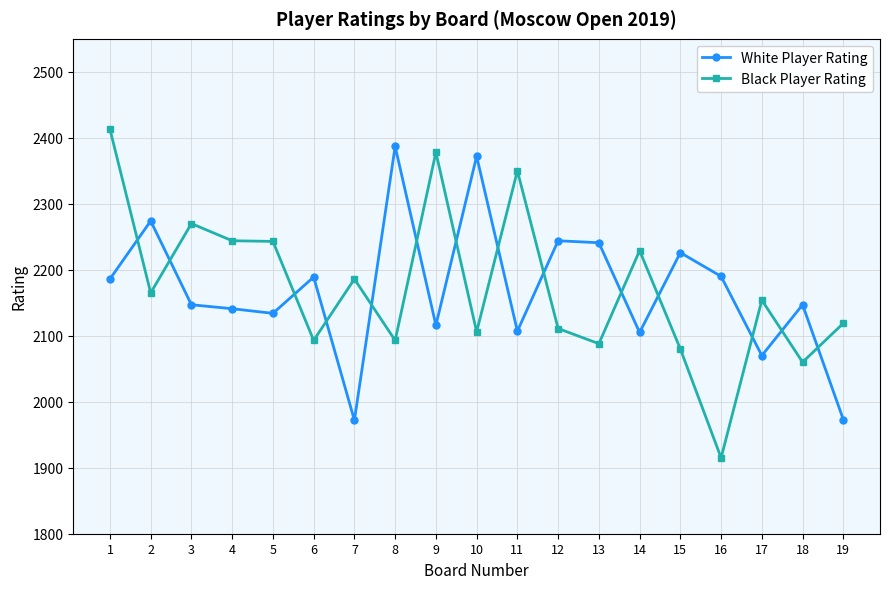

What is the spread (max minus min) of values at 14?

124